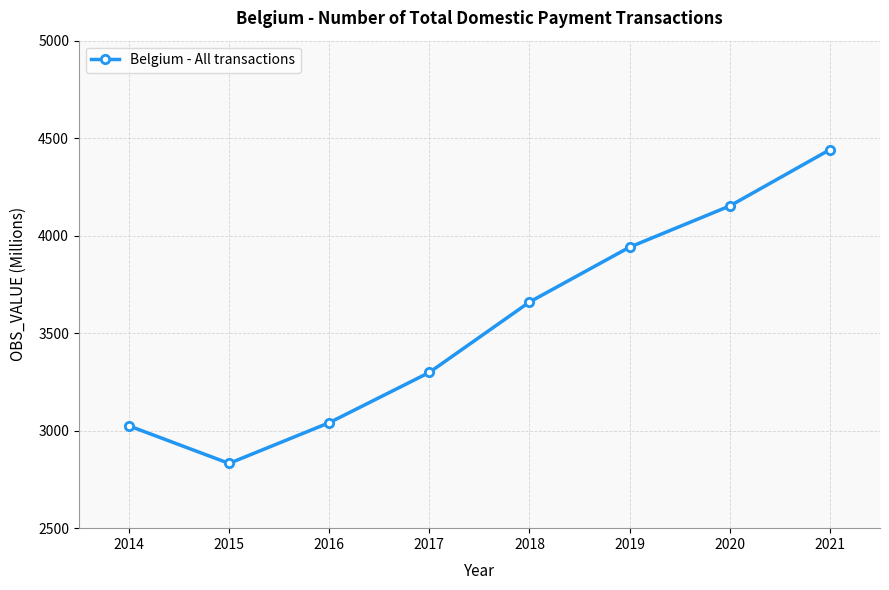

Reading left to right, extract all data points from this chart.

2014=3024.7	2015=2832.0	2016=3040.8	2017=3298.6	2018=3659.6	2019=3941.2	2020=4152.4	2021=4441.2